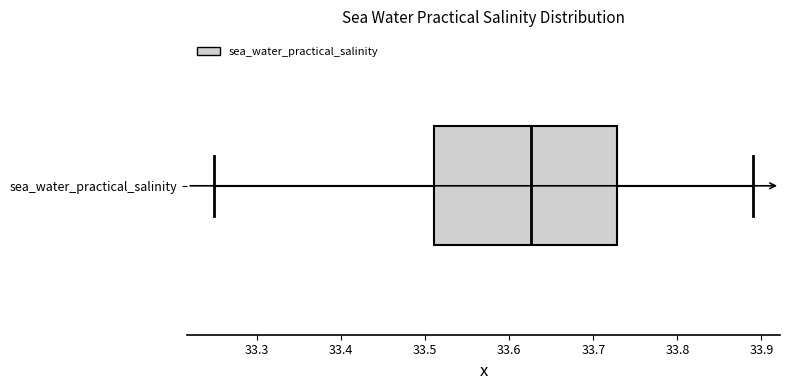

Read this box plot against the x-axis: the position of the median line, the range covered by the box, and the ends of both whiskers. The values are not printed on the chart, so give them approximately, as read against the axis.

median 33.63, box 33.51 to 33.73, whiskers 33.25 to 33.89